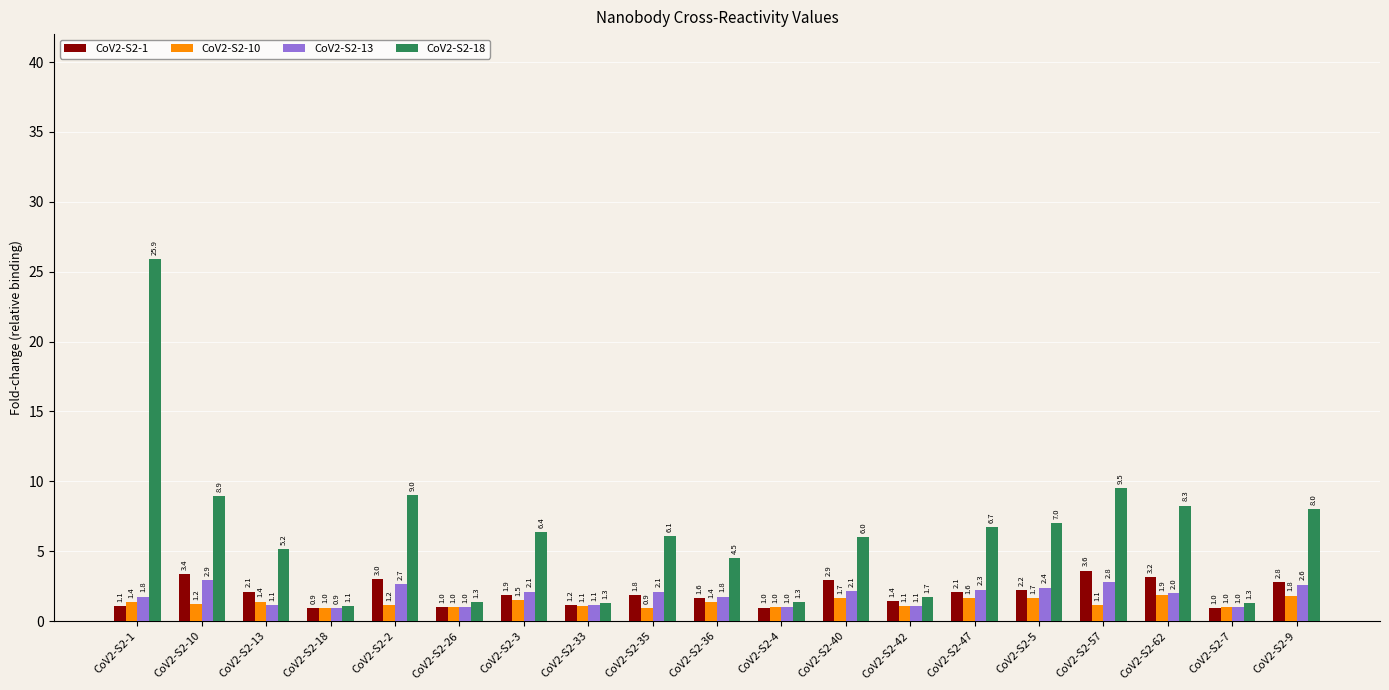

What is the value of the CoV2-S2-18 bar at the 7th from the left?

6.4